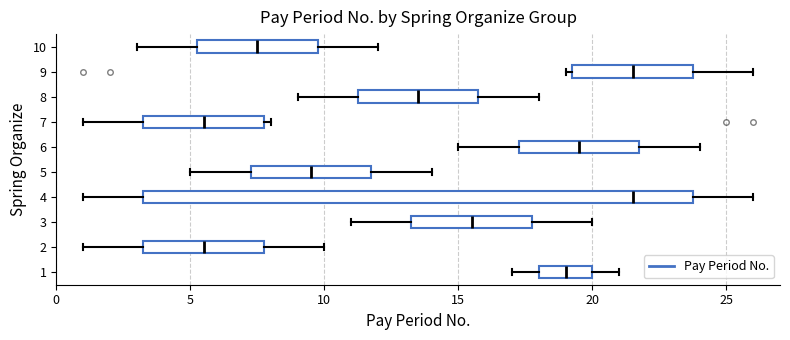

Where is the left edge of the box at y = 10 on the x-axis? The values are not printed on the chart, so give them approximately, as read against the axis.

5.5